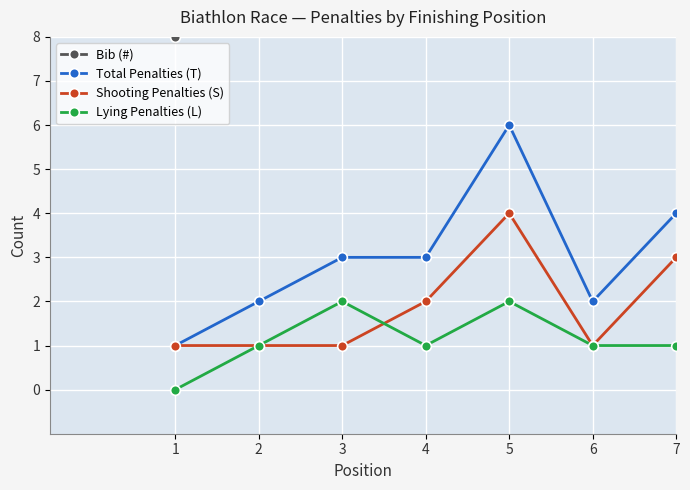

Where is the first local minimum for Total Penalties (T)?

6